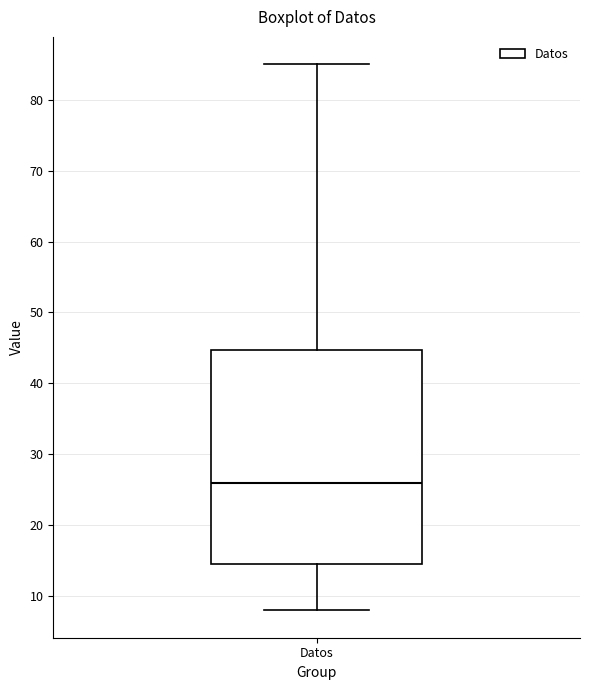

Transcribe this box plot: give where the median line is, the range the box spans, and where the two whiskers end, as read against the y-axis. The values are not printed on the chart, so give them approximately, as read against the axis.

median 26, box 15 to 45, whiskers 8 to 85